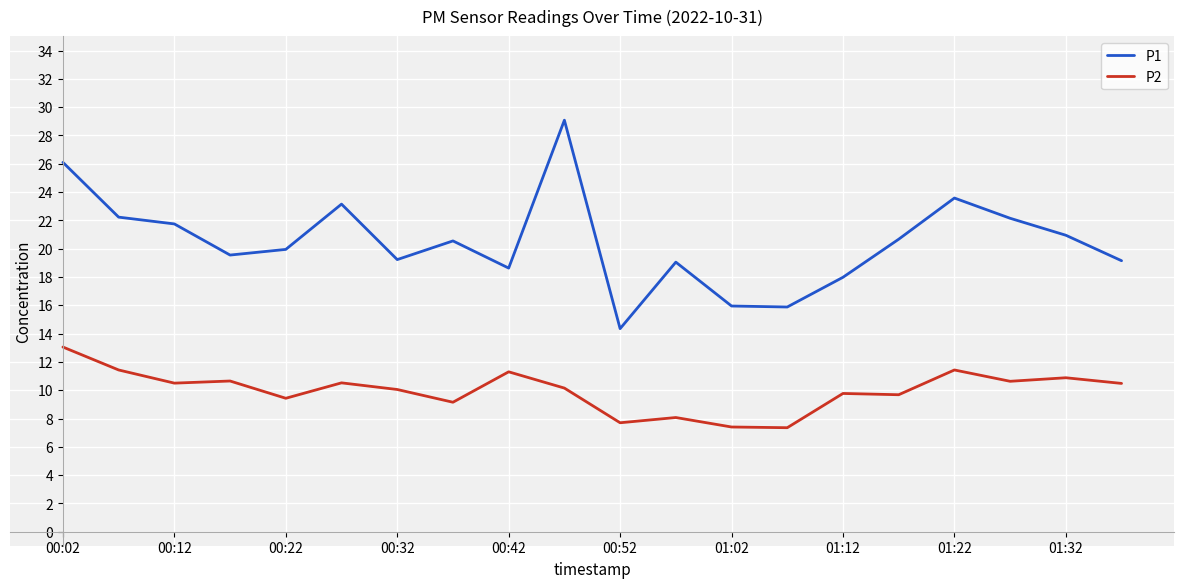

True or false: P2 and P1 cross at least once.

False